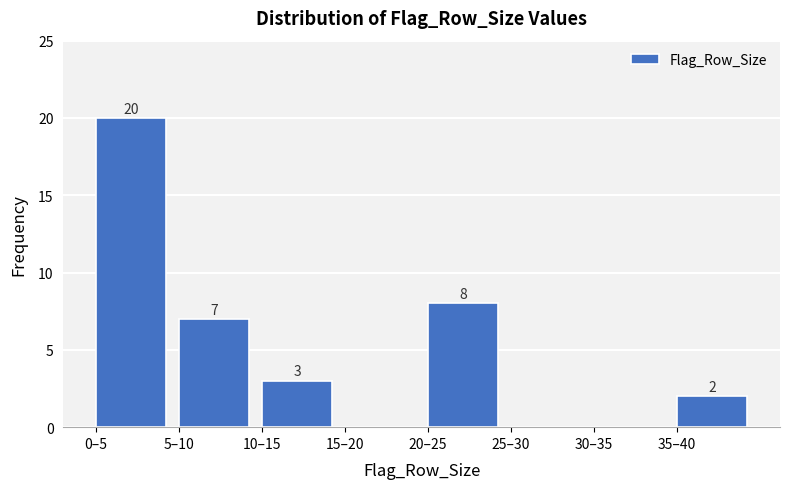

Reading left to right, what are all the values shown in this chart?

0–5=20	5–10=7	10–15=3	15–20=0	20–25=8	25–30=0	30–35=0	35–40=2